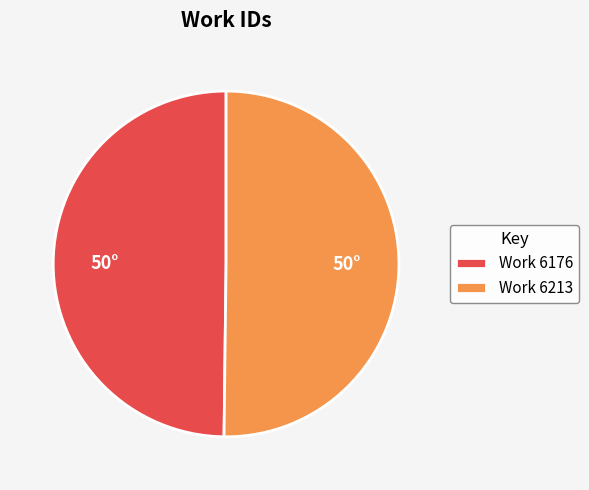

What is the ratio of the value at Work 6213 to the value at Work 6176?

1.0